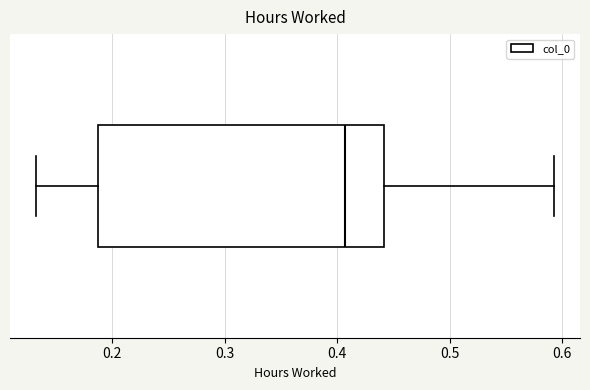

Transcribe this box plot: give where the median line is, the range the box spans, and where the two whiskers end, as read against the x-axis. The values are not printed on the chart, so give them approximately, as read against the axis.

median 0.41, box 0.19 to 0.44, whiskers 0.13 to 0.59